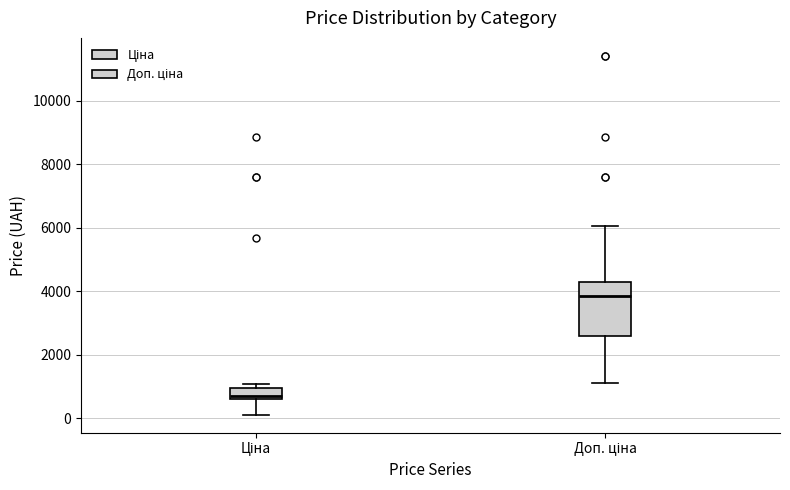

Comparing the boxes themselves (not the whiskers), which one is the tallest?

Доп. ціна